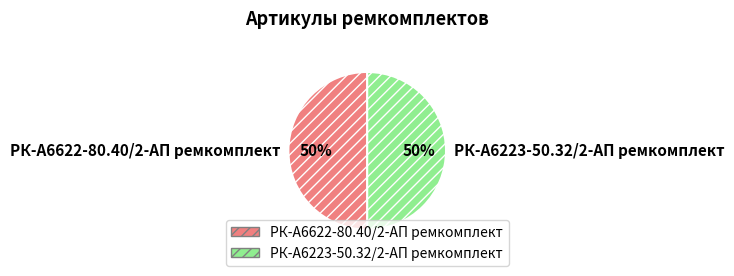

Combined, do РК-А6622-80.40/2-АП ремкомплект and РК-А6223-50.32/2-АП ремкомплект account for over 50%?

Yes